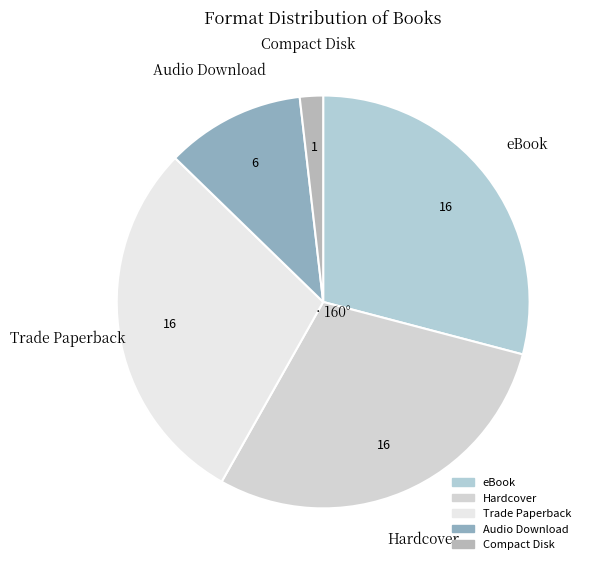

Is the sum of Trade Paperback and eBook greater than half?

Yes